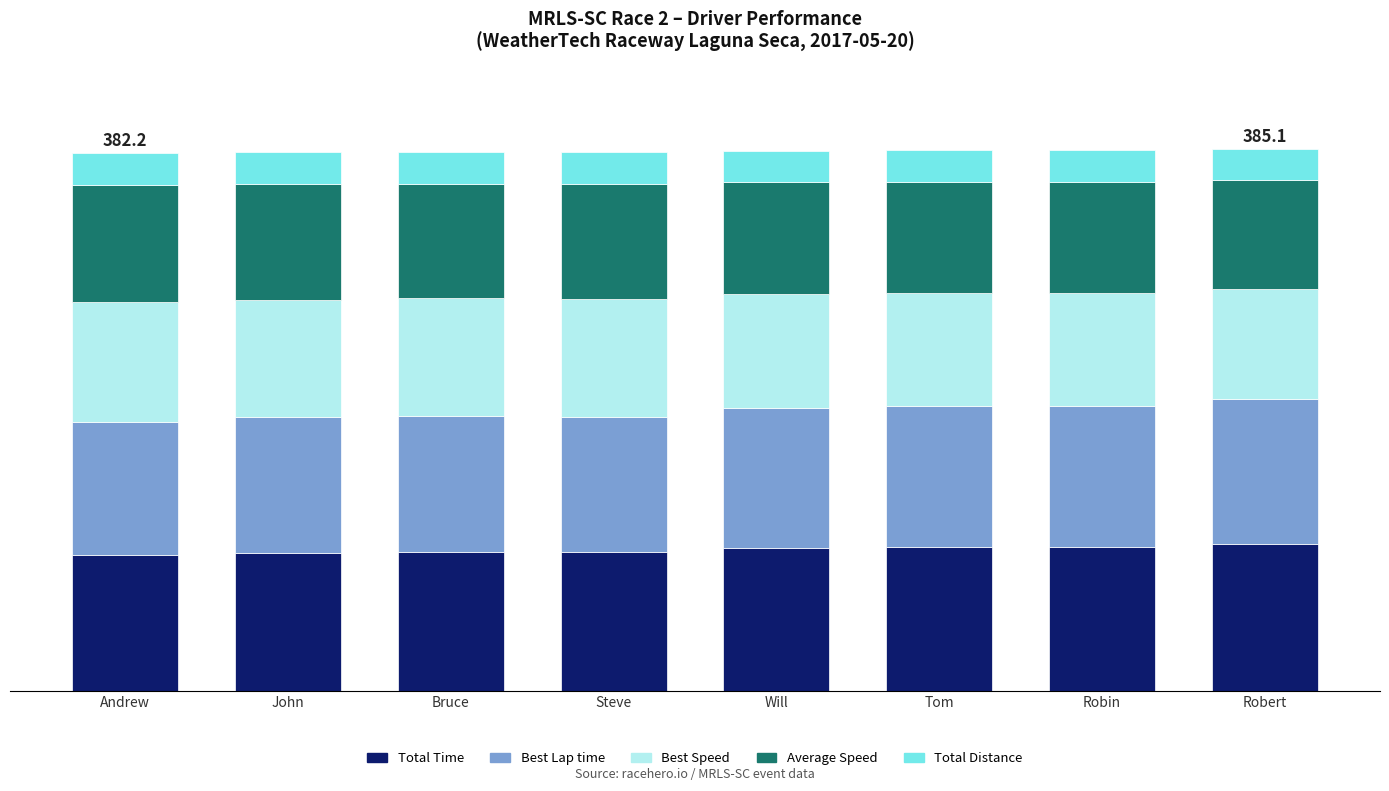

Are the bars grouped side by side (vs. stacked)?

No